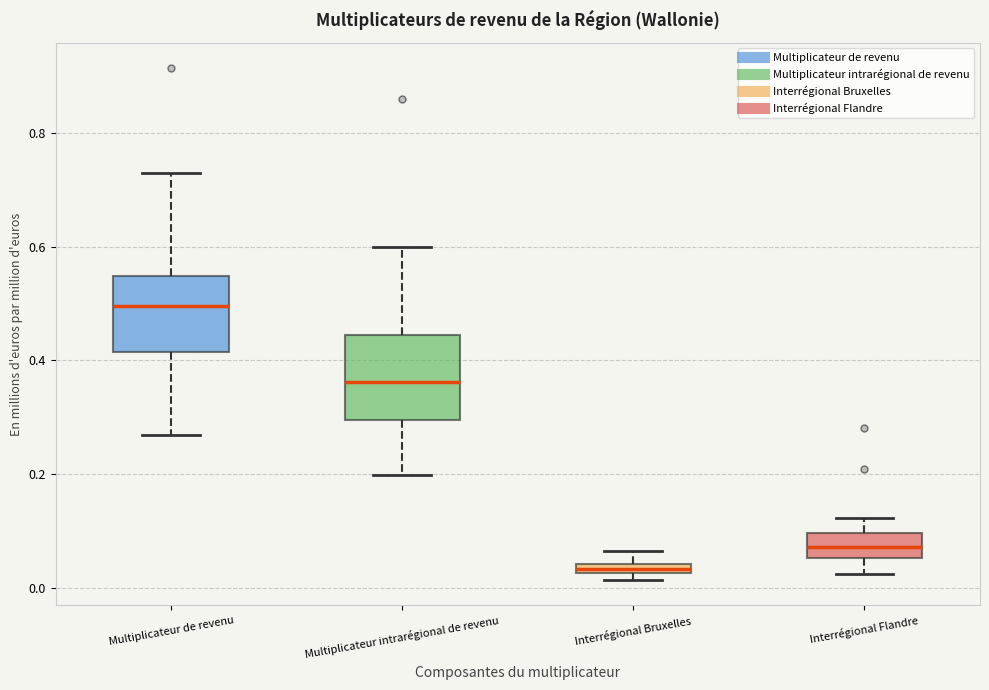

Where does the upper whisker of the box for Multiplicateur intrarégional de revenu end on the y-axis? The values are not printed on the chart, so give them approximately, as read against the axis.

0.60